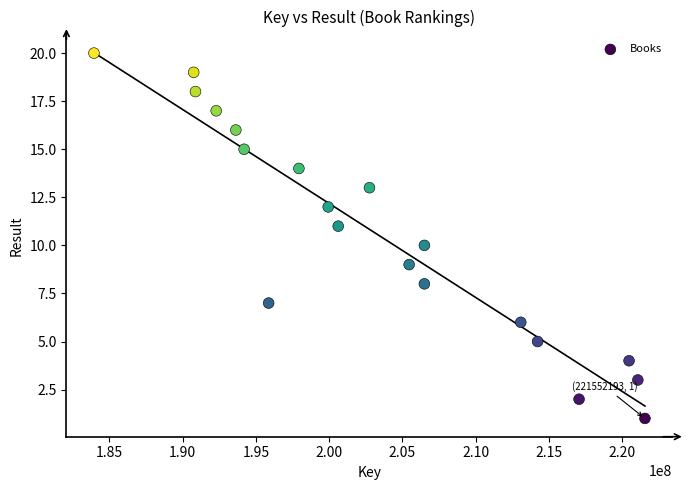

What is the range of X values (max minus min)?

37612933